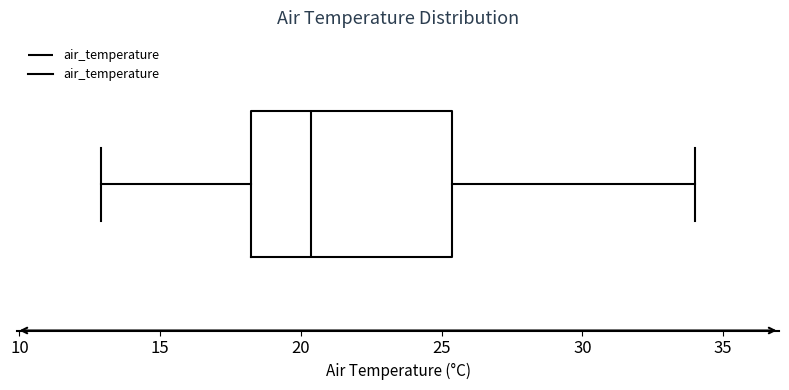

Where does the right whisker of the box end on the x-axis? The values are not printed on the chart, so give them approximately, as read against the axis.

34.0